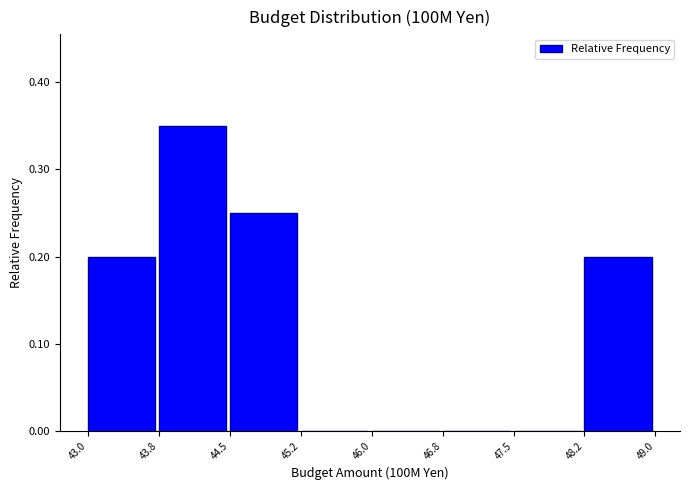

Which range on the x-axis has the tallest bar?

43.8 to 44.5